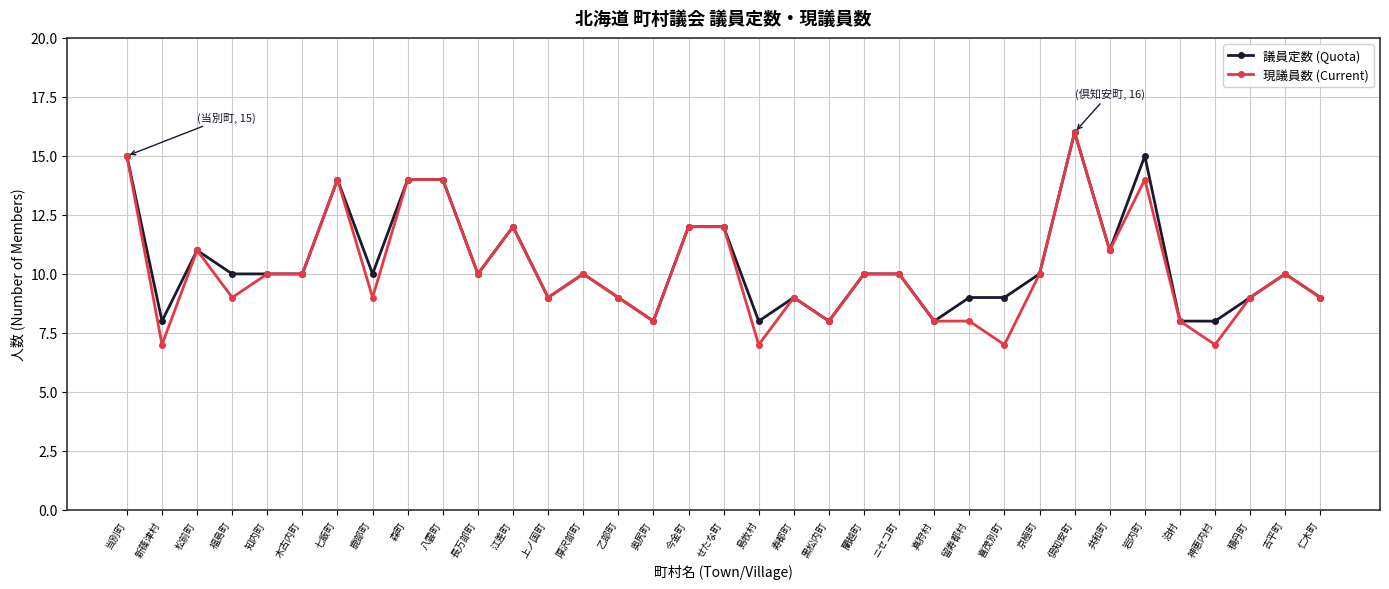

The 現議員数 (Current) series shows 9 at 福島町. True or false?

True